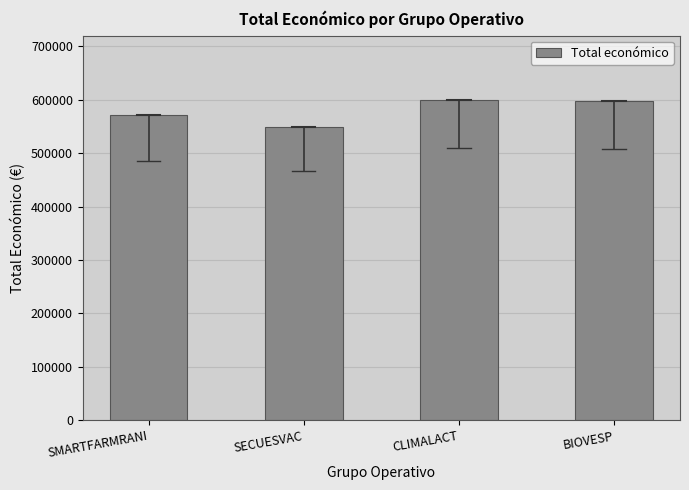

Where is the data nearest to the value 574444?

SMARTFARMRANI